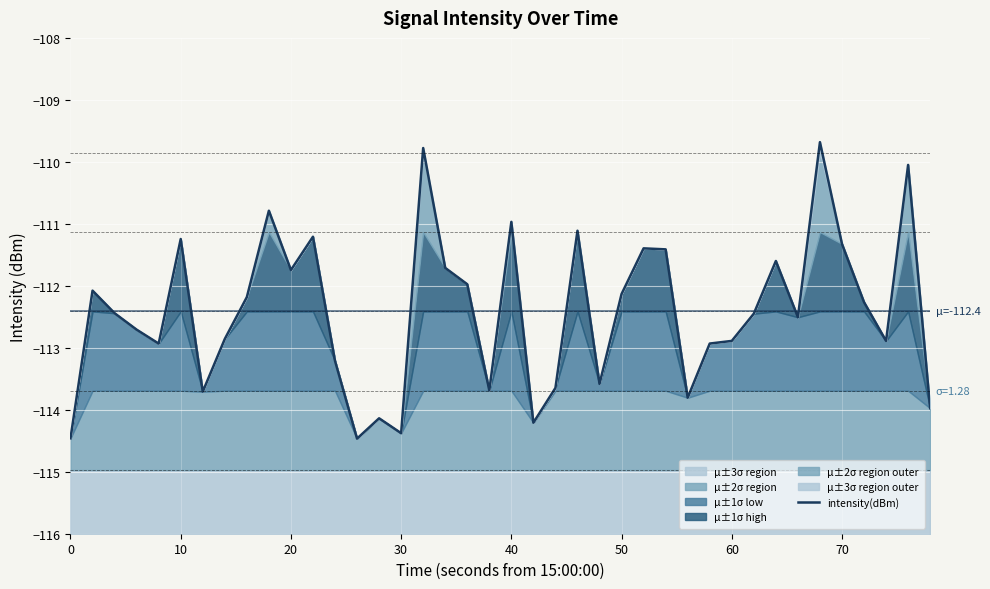

The intensity(dBm) series shows -152.6 at 20. True or false?

False